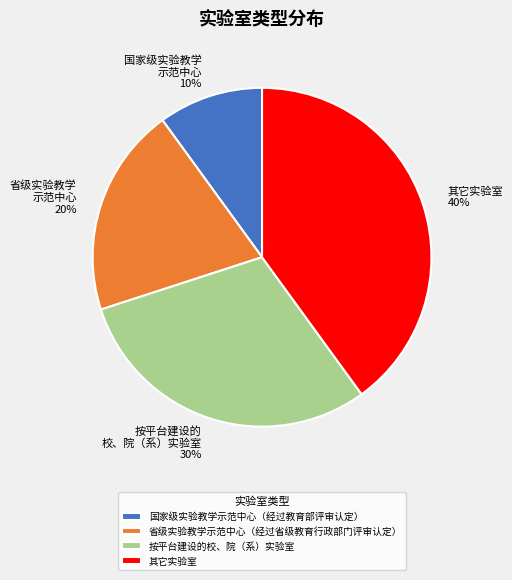

The 国家级实验教学示范中心（经过教育部评审认定） slice represents 16% of the pie. True or false?

False